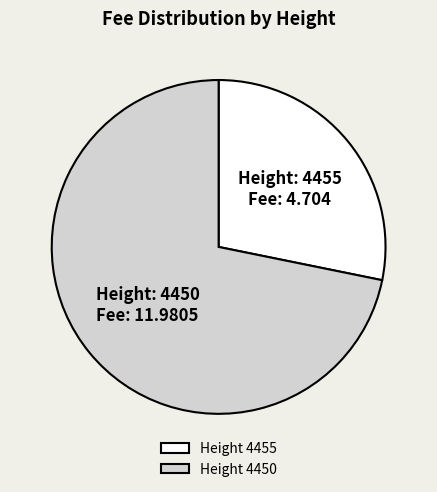

Do Height 4450 and Height 4455 together represent more than half of the pie?

Yes